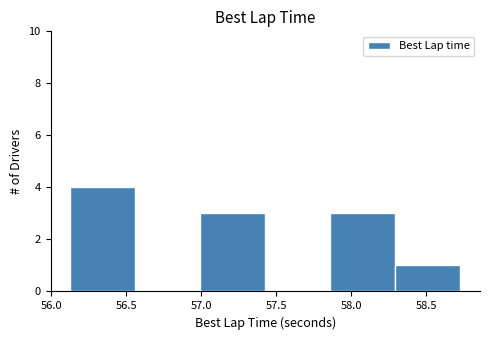

What is the height of the bar covering 57.85 to 58.30 on the x-axis? Neither the bar edges nor the heights are printed on the chart, so give them approximately, as read against the axes.

3